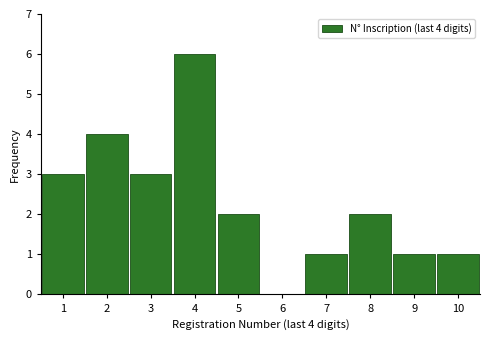

Reading left to right, transcribe all the data shown in this chart.

1=3	2=4	3=3	4=6	5=2	6=0	7=1	8=2	9=1	10=1